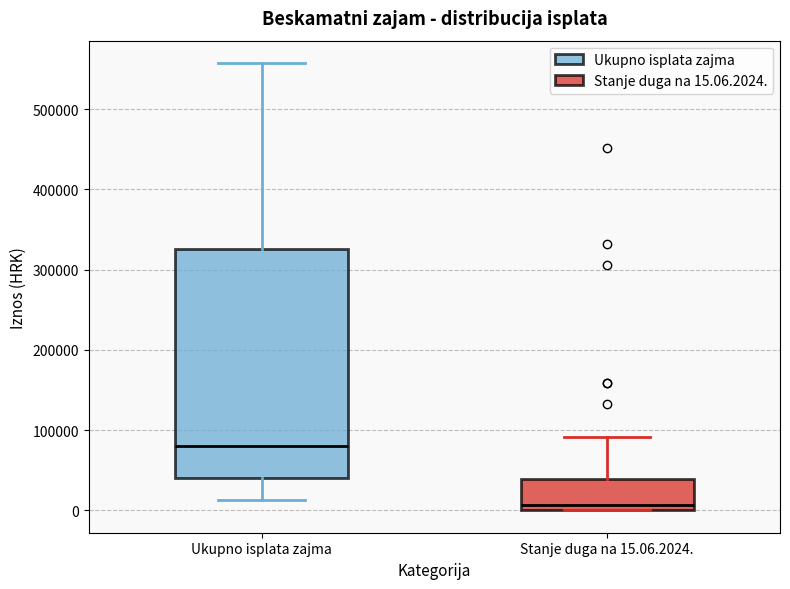

Reading left to right, read every box against the y-axis: the position of its median line, the range the box covers, and the ends of its whiskers. The values are not printed on the chart, so give them approximately, as read against the axis.

Ukupno isplata zajma: median 80000, box 40000 to 330000, whiskers 10000 to 560000
Stanje duga na 15.06.2024.: median 10000, box 0 to 40000, whiskers 0 to 90000